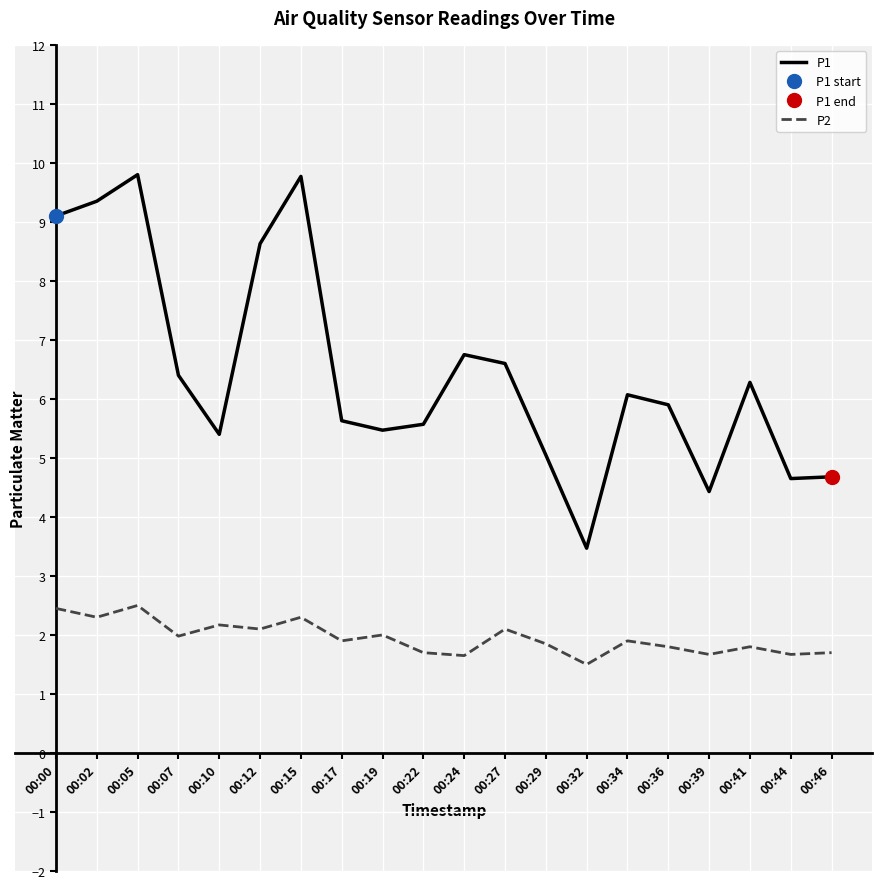

At which category does P1 reach its first local valley?

00:10